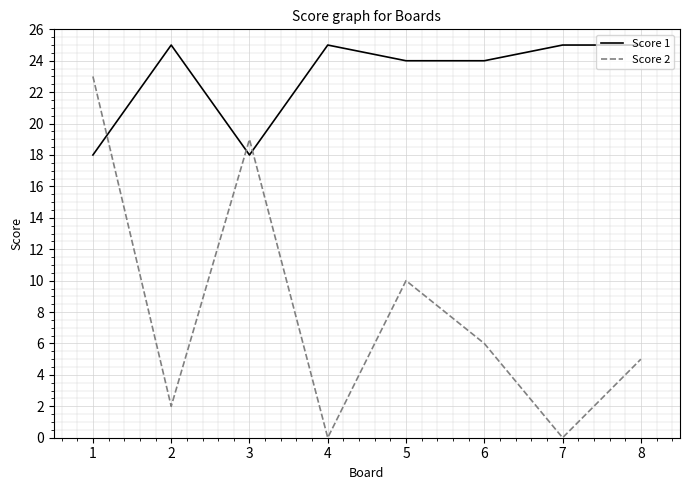

What is the difference between the maximum and second lowest values in the Score 1 series?

7